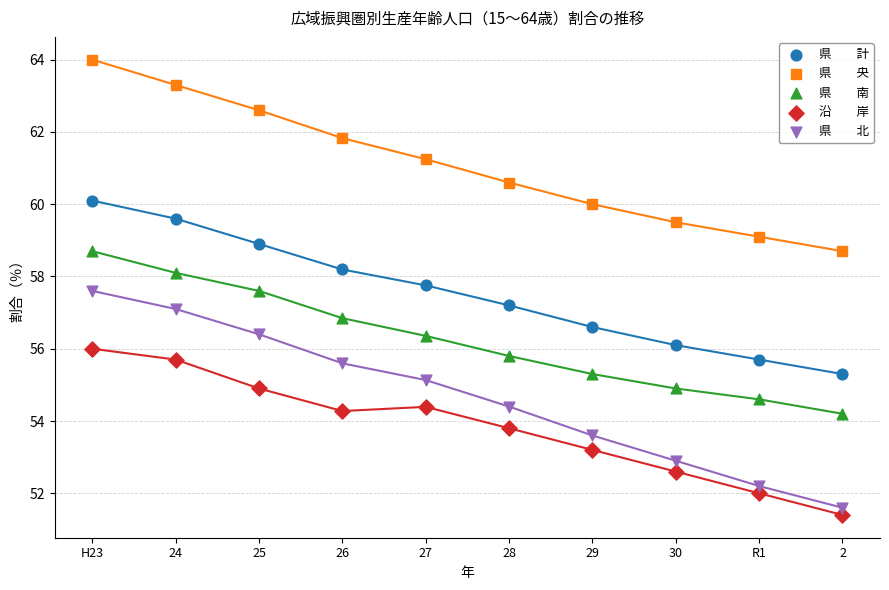

Across all data points, what is the range of Y values (max minus min)?

12.6